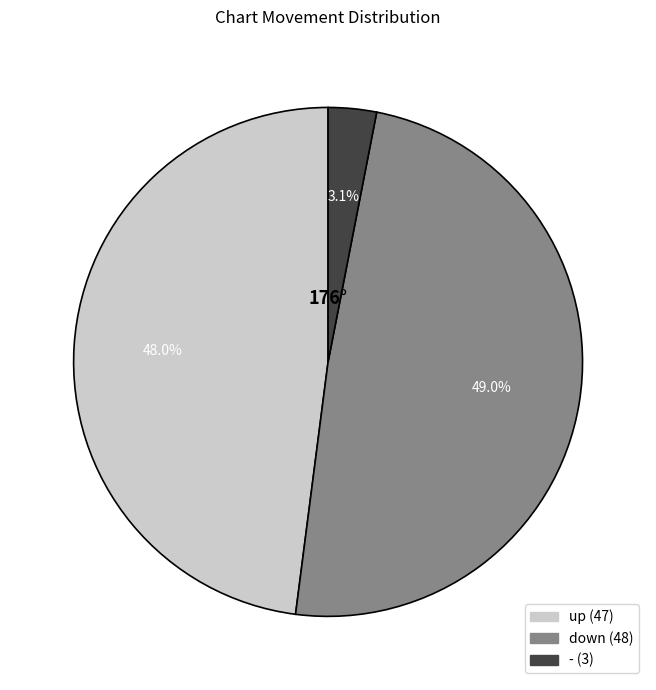

What percentage is the - slice, to the nearest percent?

3%